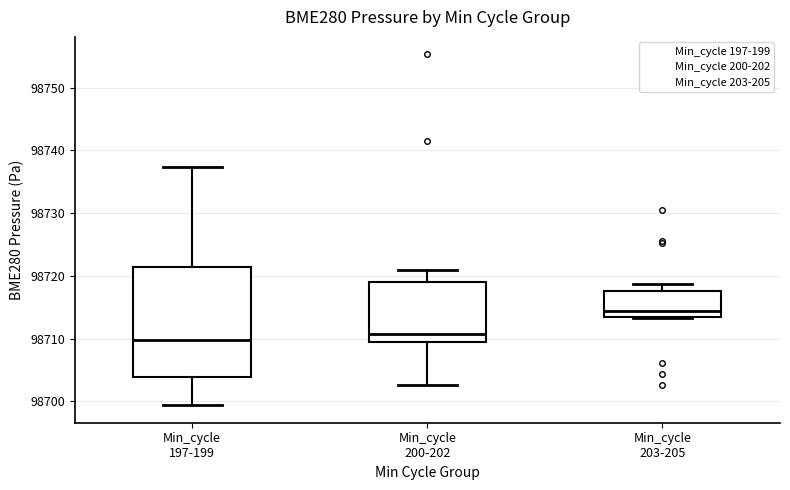

Which box has the highest median line?

Min_cycle 203-205